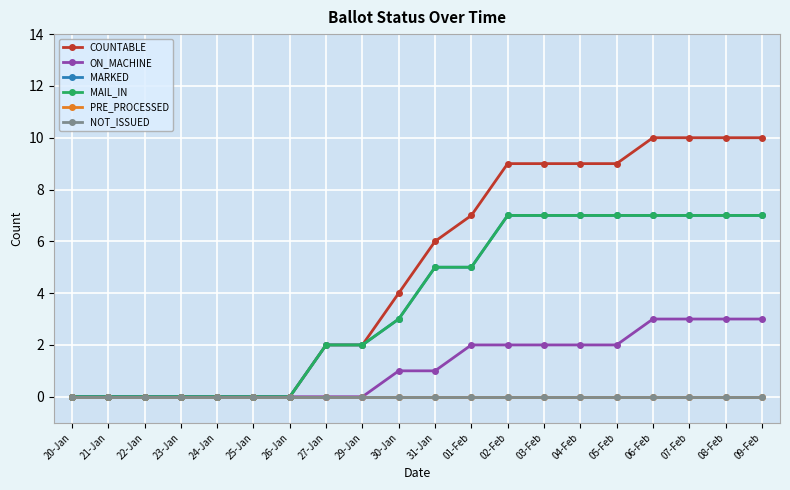

Is this an area chart (filled region under the line)?

No